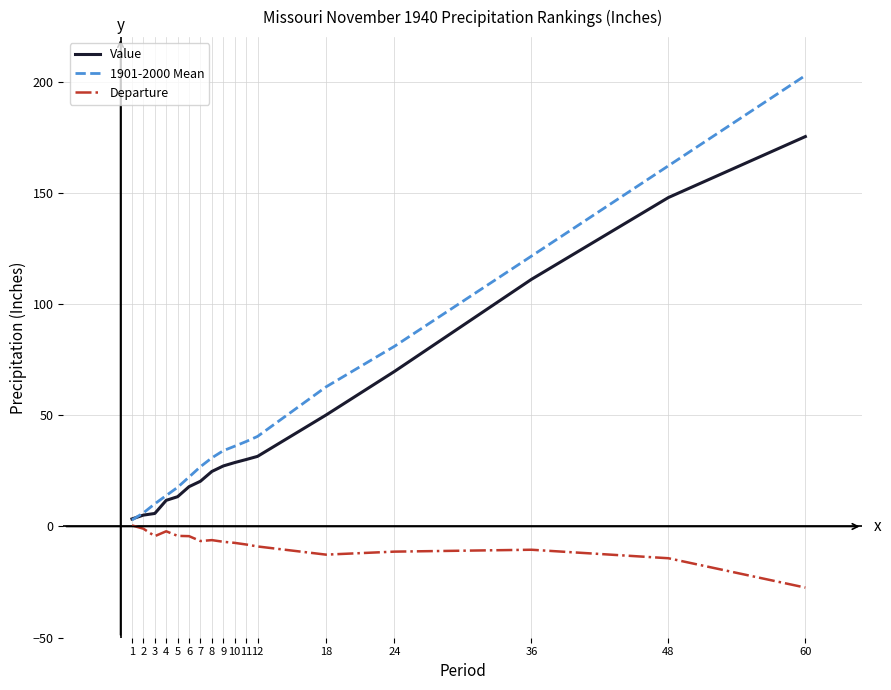

Does the chart display data point markers on the line(s)?

No